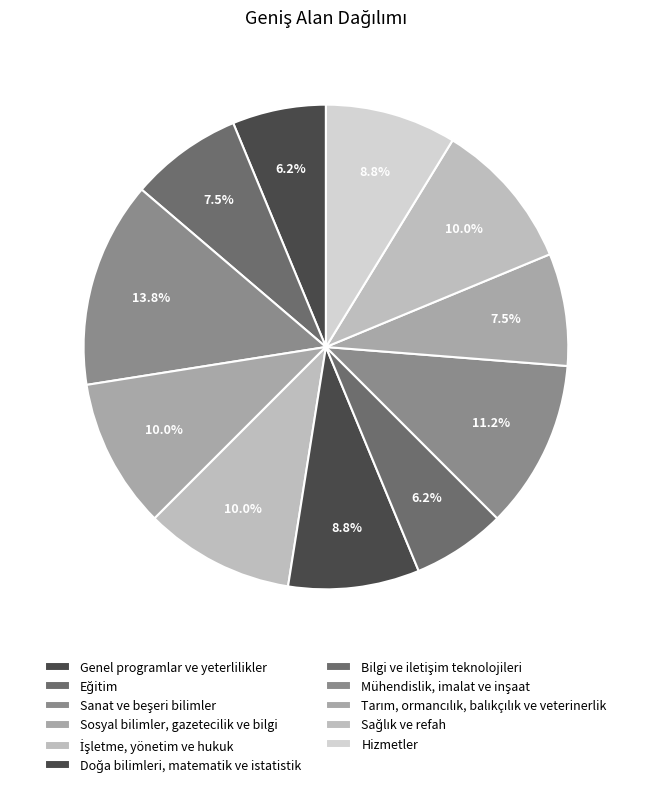

What is the smallest slice in the pie chart?

Genel programlar ve yeterlilikler